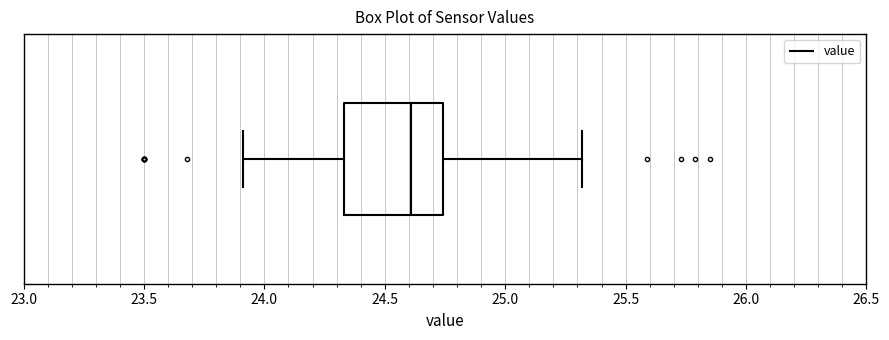

Where does the median line of the box sit on the x-axis? The values are not printed on the chart, so give them approximately, as read against the axis.

24.60